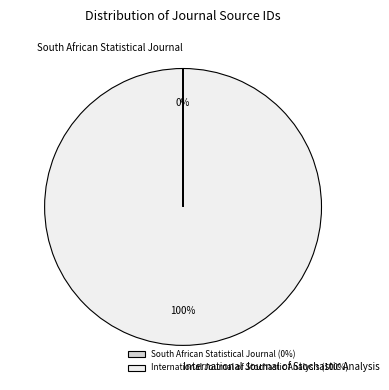

True or false: International Journal of Stochastic Analysis accounts for 89% of the total.

False